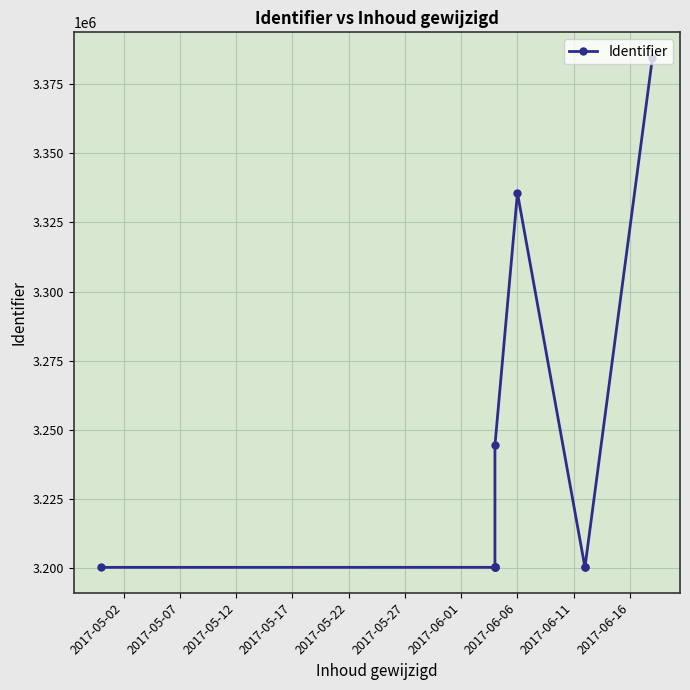

What is the difference between the second highest and minimum values?

135230